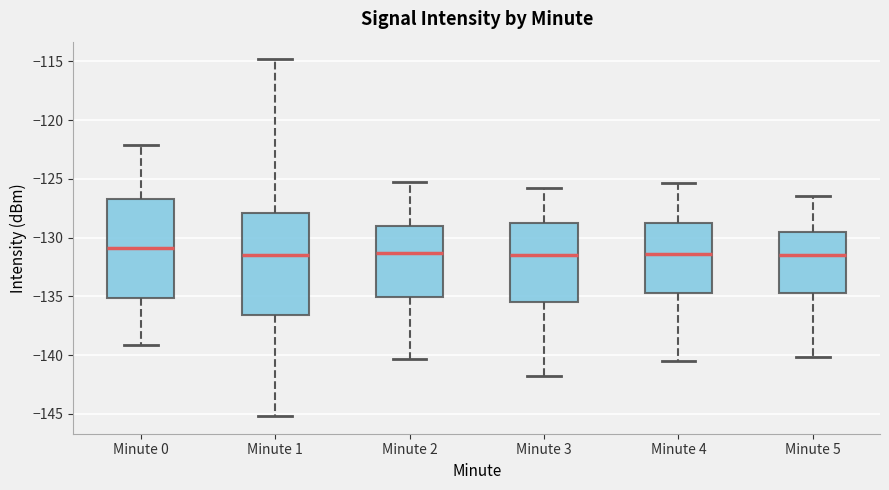

Where does the median line of the box for Minute 4 sit on the y-axis? The values are not printed on the chart, so give them approximately, as read against the axis.

-131.5